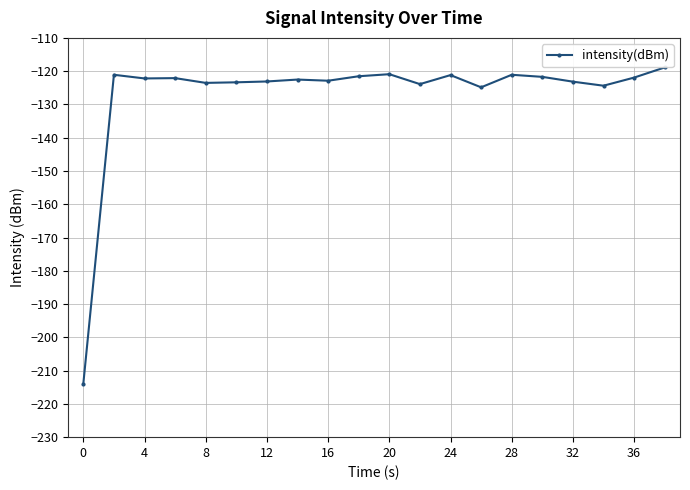

What is the greatest value displayed?

-118.9